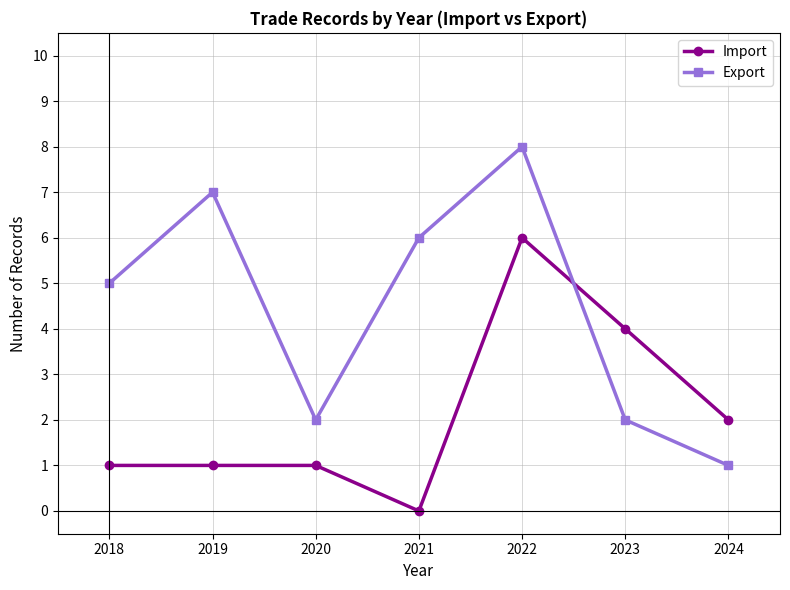

Is the value of Import at 2020 greater than the value of Export at 2018?

No